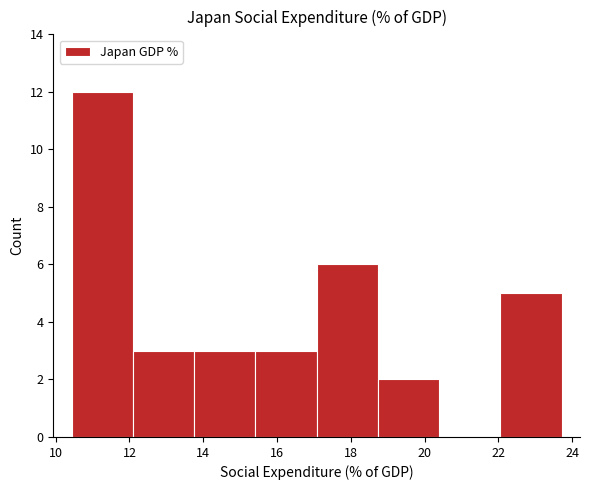

What is the height of the bar covering 15.4 to 17.0 on the x-axis? Neither the bar edges nor the heights are printed on the chart, so give them approximately, as read against the axes.

3